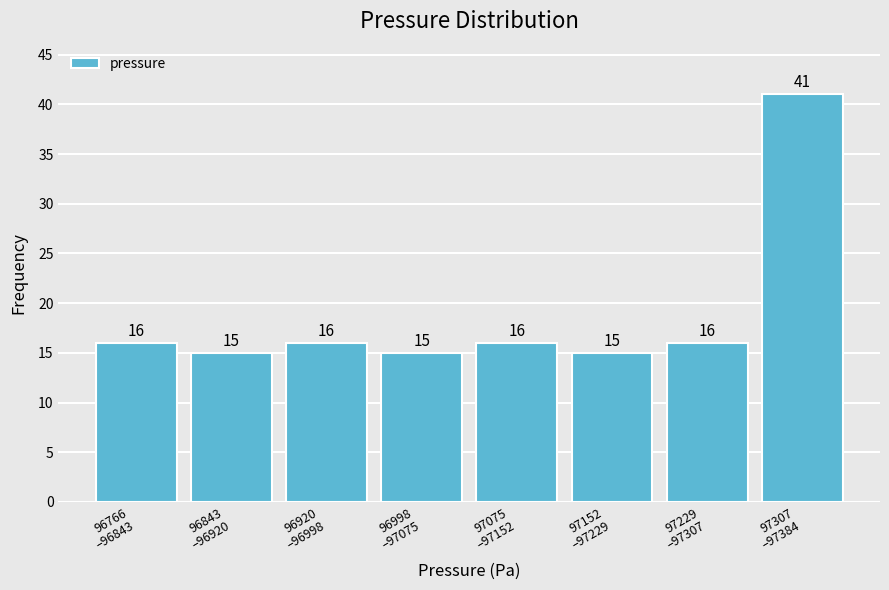

Reading left to right, transcribe all the data shown in this chart.

16	15	16	15	16	15	16	41